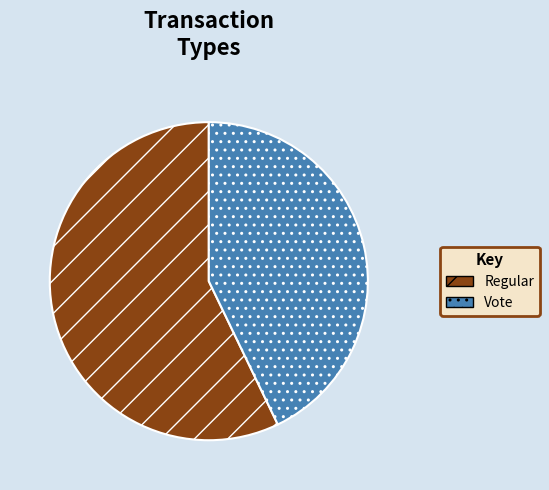

Combined, do Vote and Regular account for over 50%?

Yes